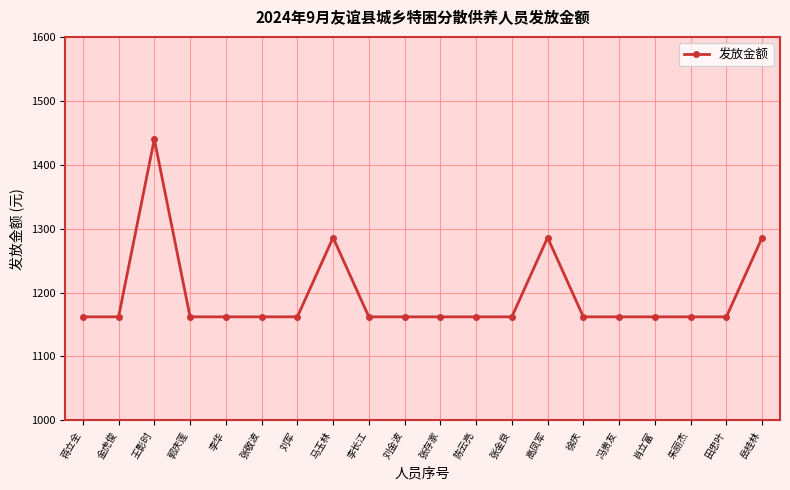

At which category does the data reach its first local peak?

王影时